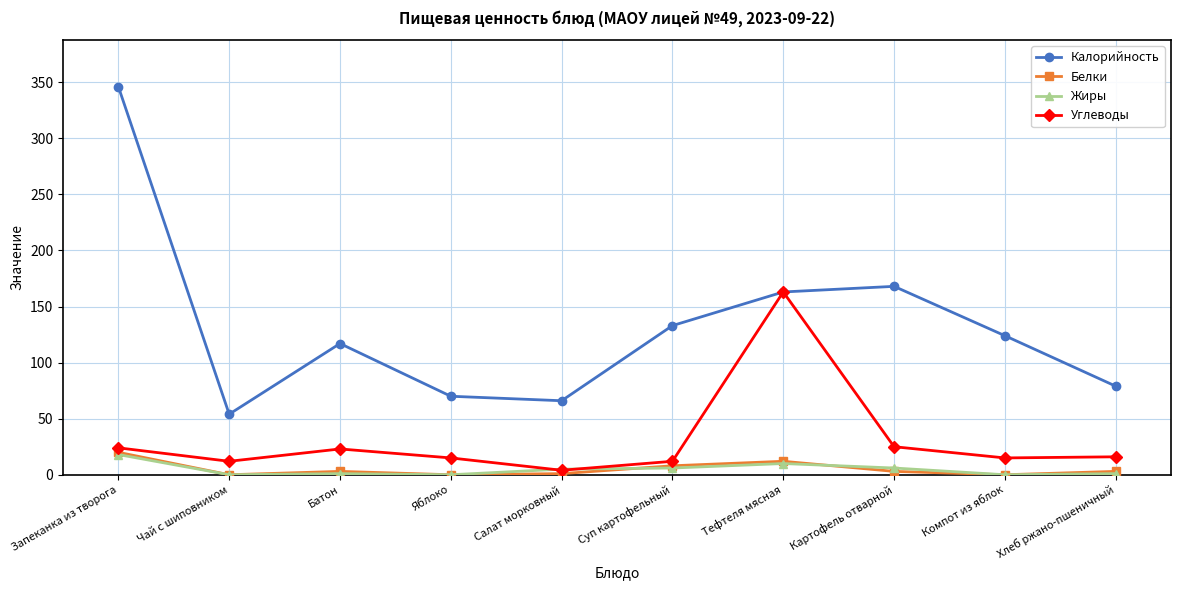

The value of Калорийность at Компот из яблок is 124. True or false?

True